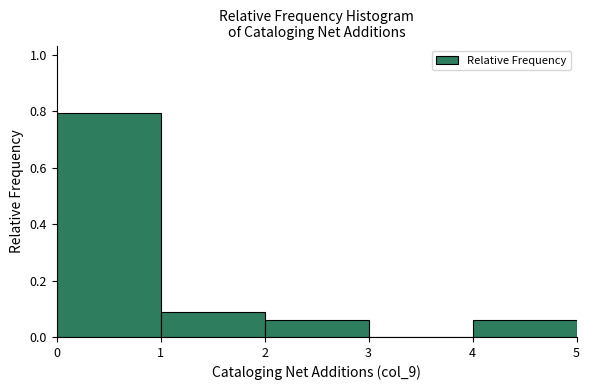

Reading left to right, list every bar in this chart as the range it spans on the x-axis followed by its height. The values are not printed on the chart, so give them approximately, as read against the axis.

0 to 1: 0.80
1 to 2: 0.08
2 to 3: 0.06
3 to 4: 0
4 to 5: 0.06